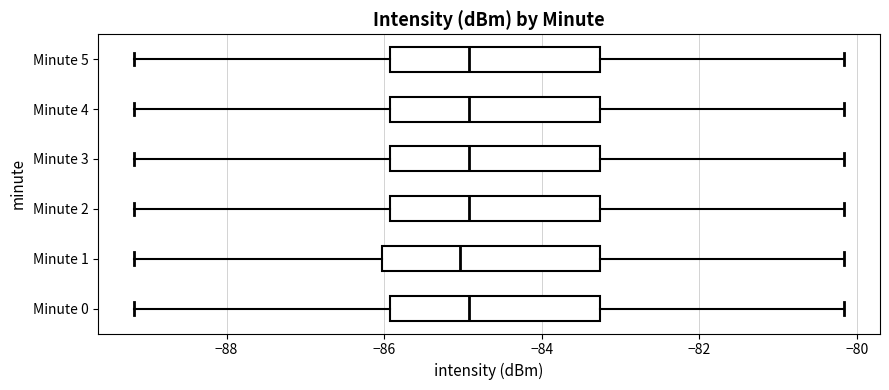

Reading bottom to top, read every box against the x-axis: the position of its median line, the range the box covers, and the ends of its whiskers. The values are not printed on the chart, so give them approximately, as read against the axis.

Minute 0: median -85.0, box -86.0 to -83.2, whiskers -89.2 to -80.2
Minute 1: median -85.0, box -86.0 to -83.2, whiskers -89.2 to -80.2
Minute 2: median -85.0, box -86.0 to -83.2, whiskers -89.2 to -80.2
Minute 3: median -85.0, box -86.0 to -83.2, whiskers -89.2 to -80.2
Minute 4: median -85.0, box -86.0 to -83.2, whiskers -89.2 to -80.2
Minute 5: median -85.0, box -86.0 to -83.2, whiskers -89.2 to -80.2